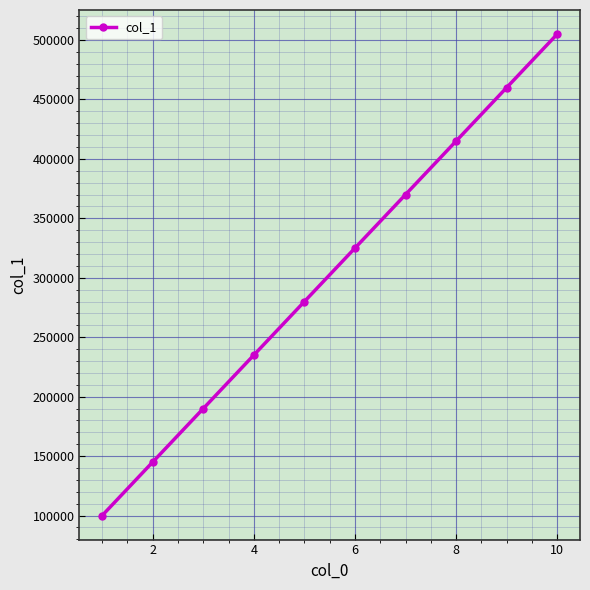

What is the minimum value shown in the chart?

100000